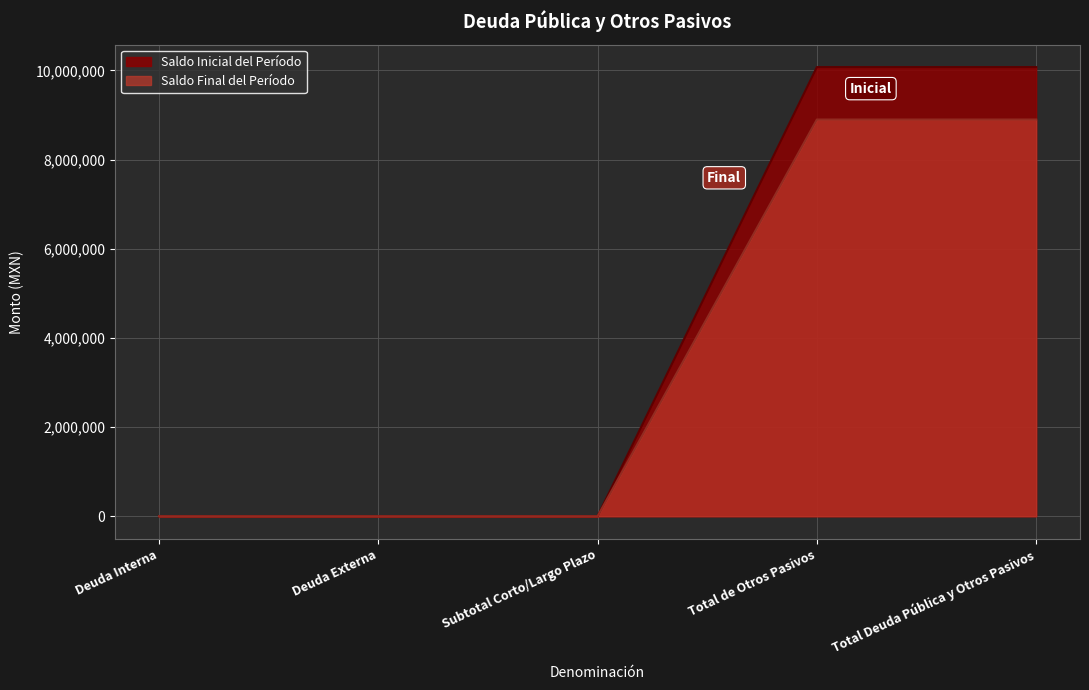

At which label does Saldo Final del Período reach its peak?

Total de Otros Pasivos